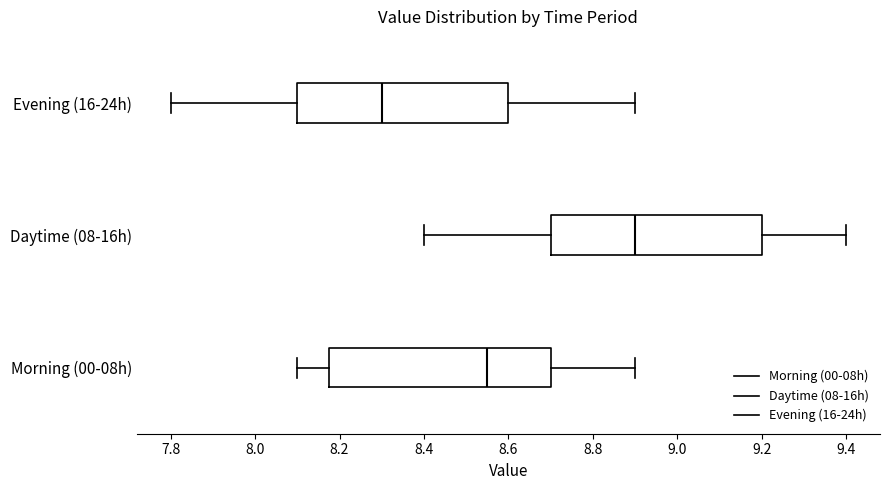

Where is the left edge of the box for Evening (16-24h) on the x-axis? The values are not printed on the chart, so give them approximately, as read against the axis.

8.10